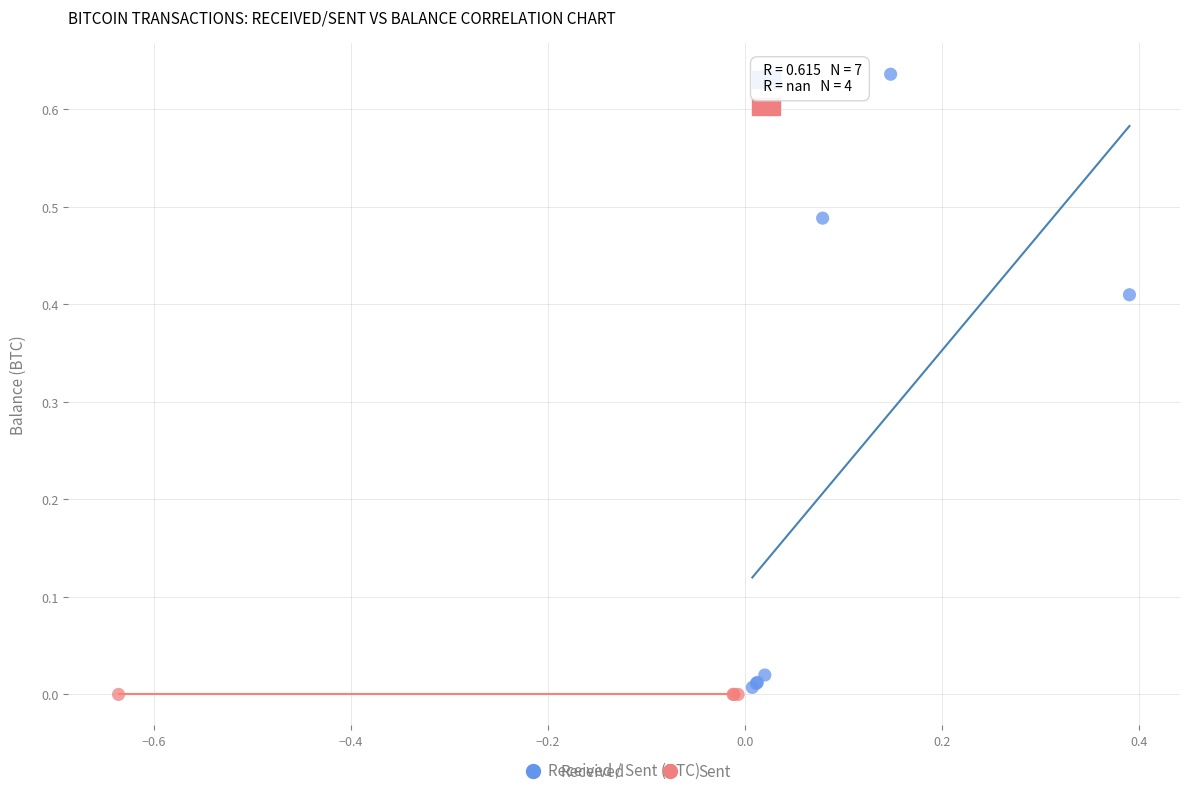

Which series contains the lowest Y value?

Sent